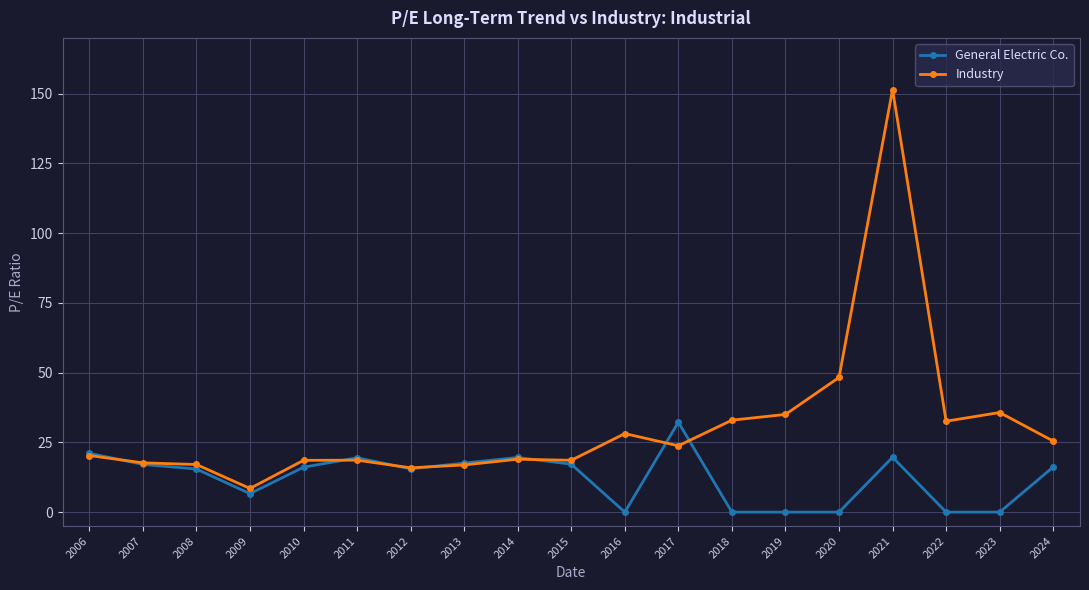

What is the sum of all Industry values?

584.4